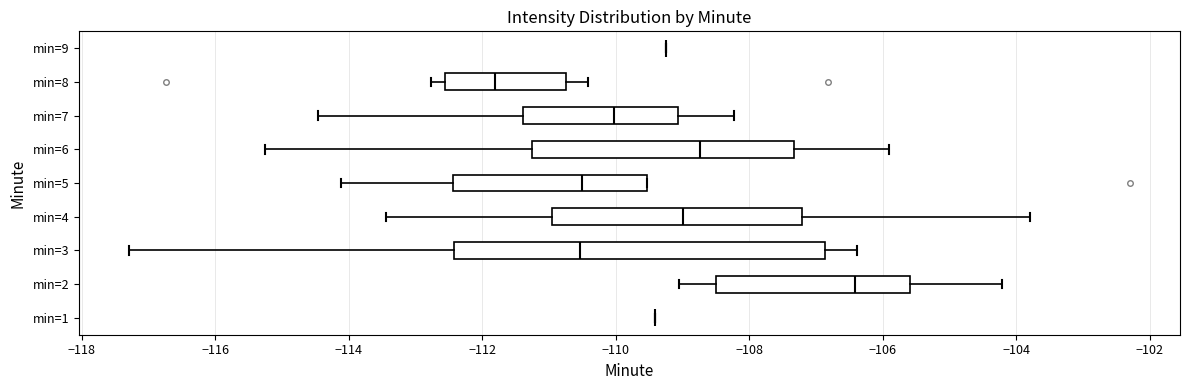

Which box is the widest, from its left edge to its right edge?

min=3